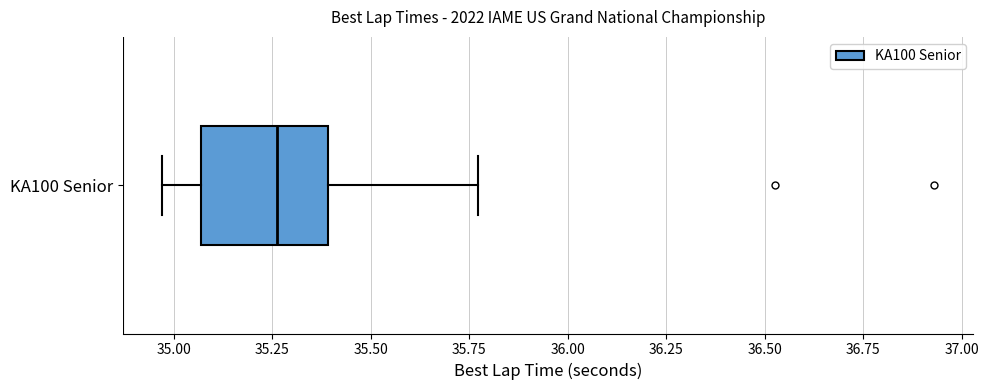

Read this box plot against the x-axis: the position of the median line, the range covered by the box, and the ends of both whiskers. The values are not printed on the chart, so give them approximately, as read against the axis.

median 35.25, box 35.05 to 35.40, whiskers 34.95 to 35.75